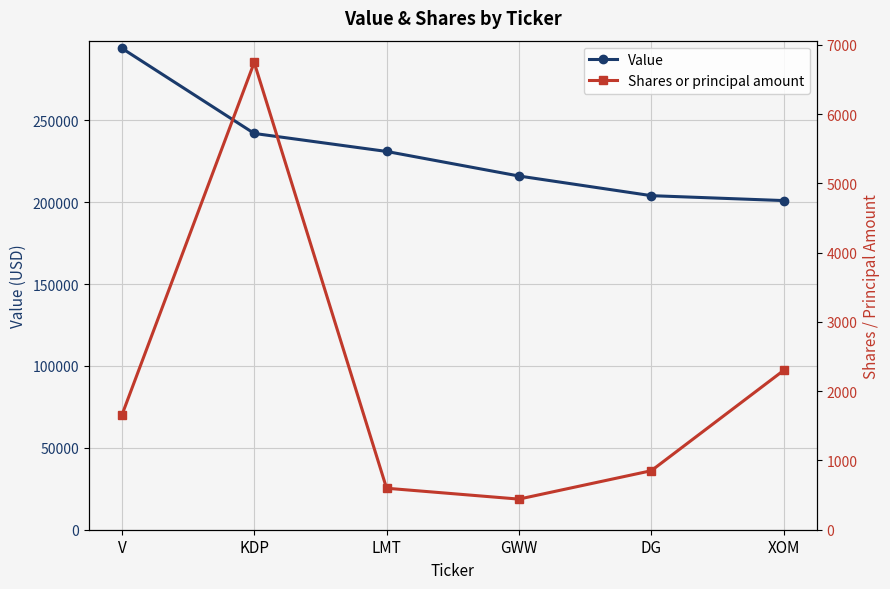

How many lines are shown in the chart?

2